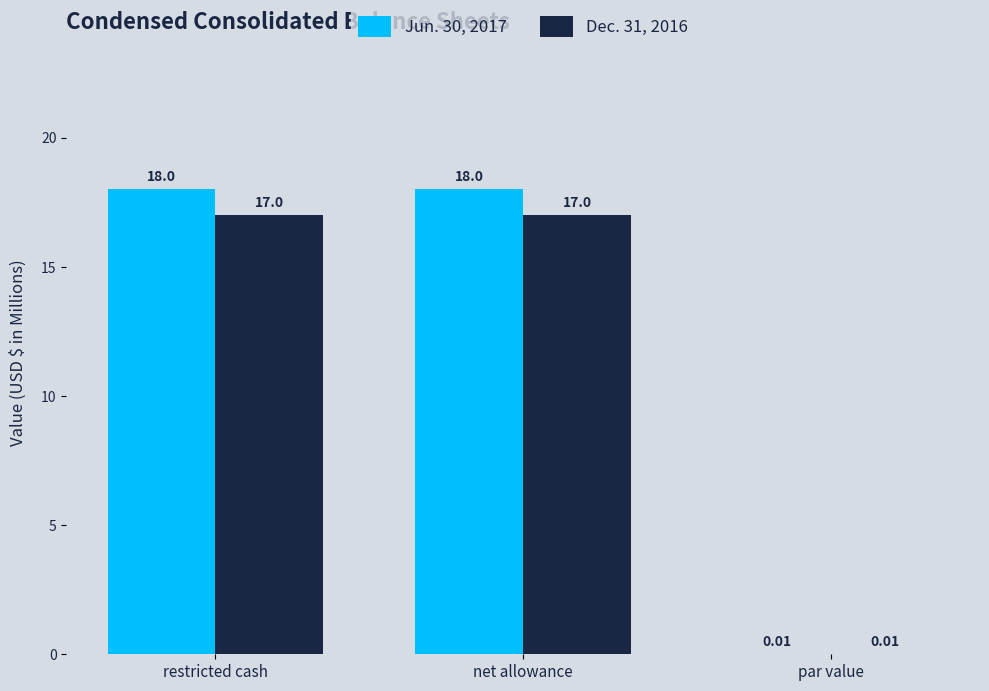

Is the value of Dec. 31, 2016 at net allowance greater than the value of Jun. 30, 2017 at net allowance?

No